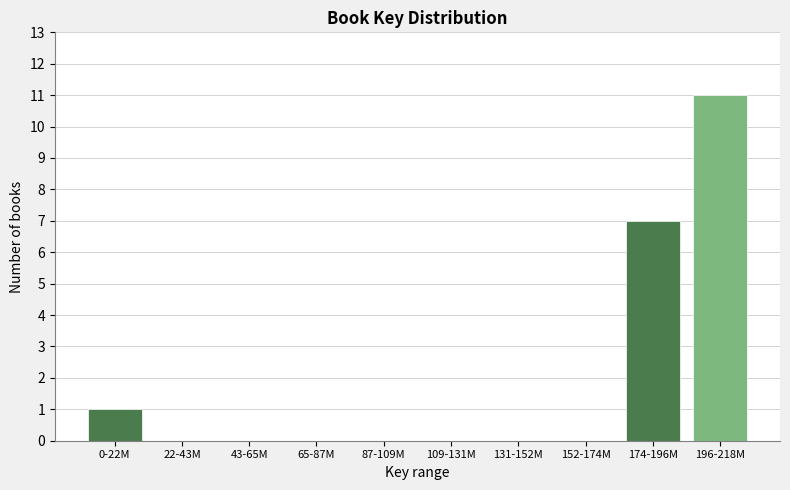

Reading right to left, list all the values displayed in this chart.

196-218M=11	174-196M=7	152-174M=0	131-152M=0	109-131M=0	87-109M=0	65-87M=0	43-65M=0	22-43M=0	0-22M=1